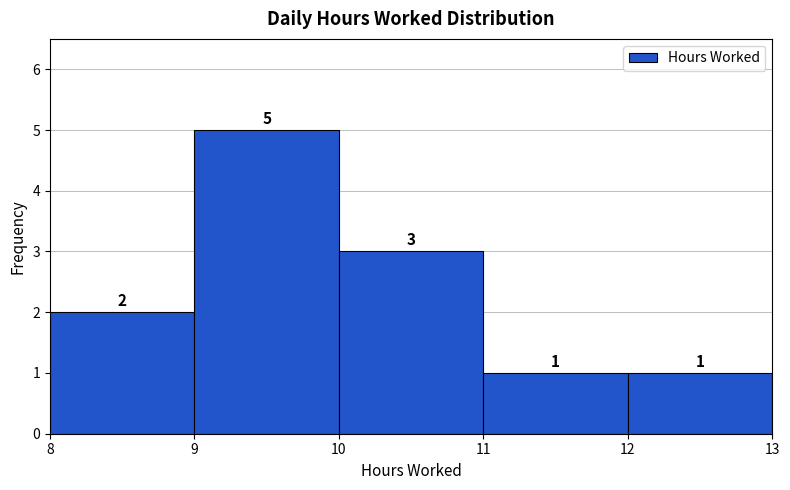

Reading left to right, transcribe this chart: for each bar, give the range it covers on the x-axis and its height.

8 to 9: 2
9 to 10: 5
10 to 11: 3
11 to 12: 1
12 to 13: 1